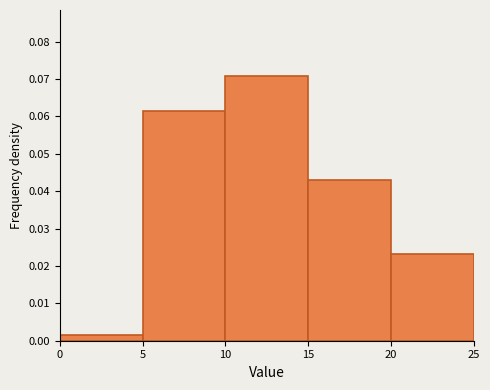

Reading left to right, list every bar in this chart as the range it spans on the x-axis followed by its height. The values are not printed on the chart, so give them approximately, as read against the axis.

0 to 5: 0.002
5 to 10: 0.062
10 to 15: 0.071
15 to 20: 0.043
20 to 25: 0.023